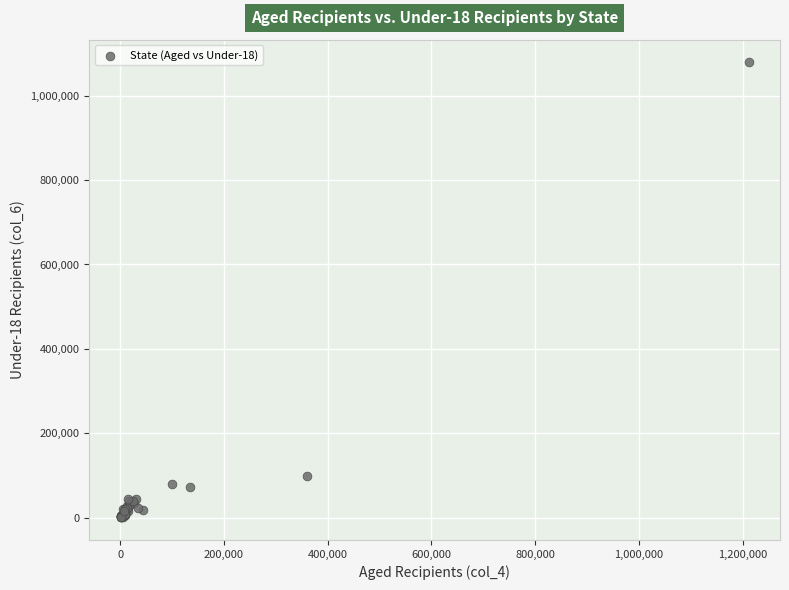

What Y value in the scatter plot is closest to 539987?

99566